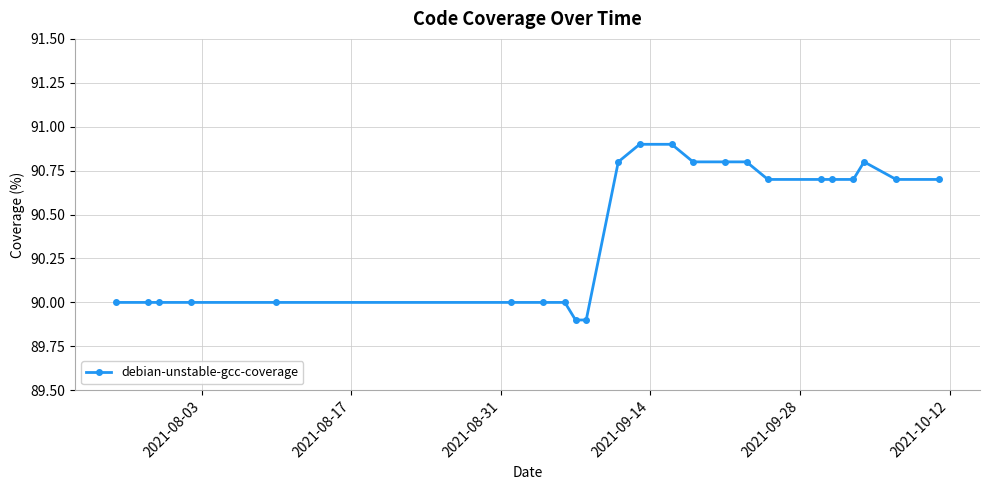

What is the difference between the maximum and minimum values?

1.0